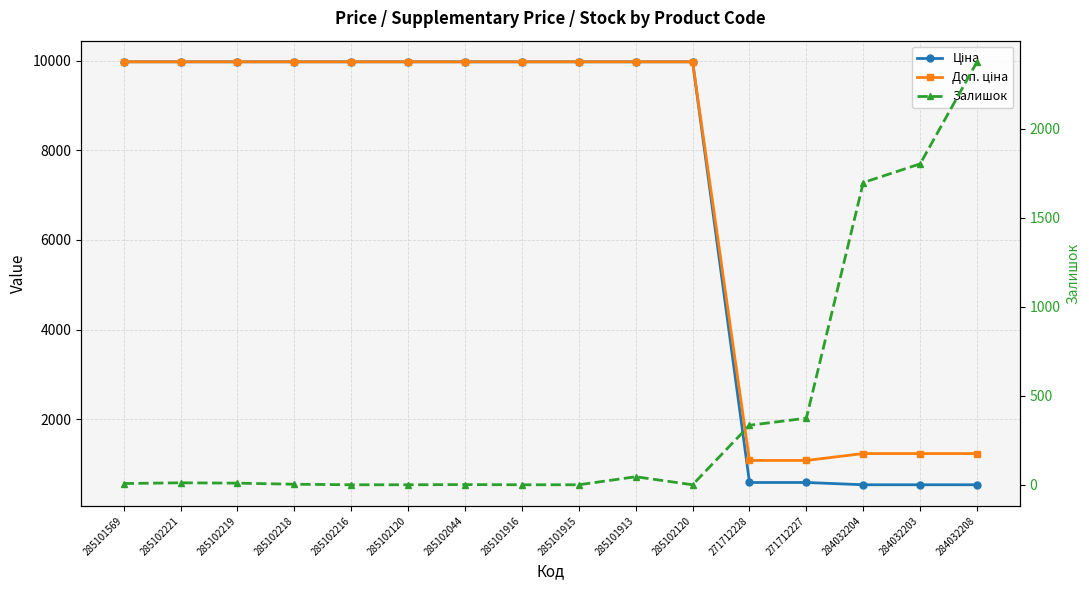

Which series has the widest spread of values?

Ціна